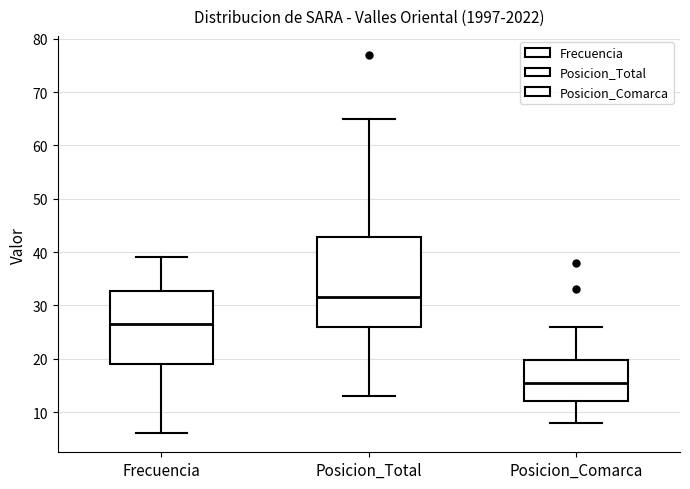

Where is the lower edge of the box for Posicion_Total on the y-axis? The values are not printed on the chart, so give them approximately, as read against the axis.

26